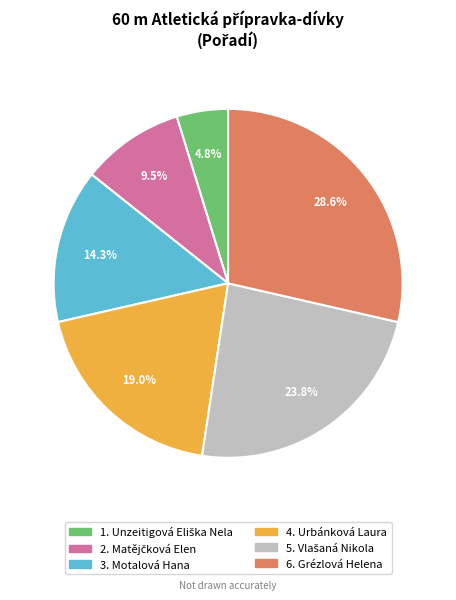

Does any single category account for the majority?

No